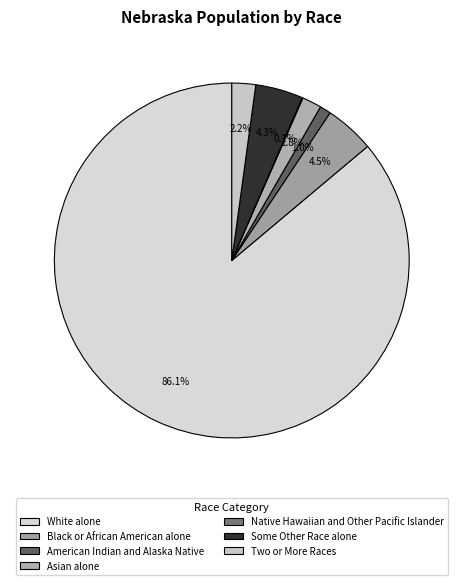

Which slice is the smallest?

Native Hawaiian and Other Pacific Islander